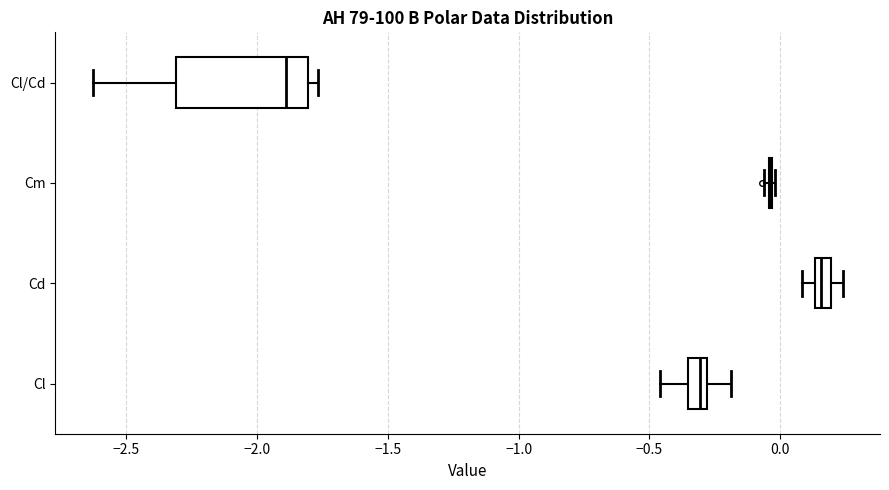

Which box is the widest, from its left edge to its right edge?

Cl/Cd